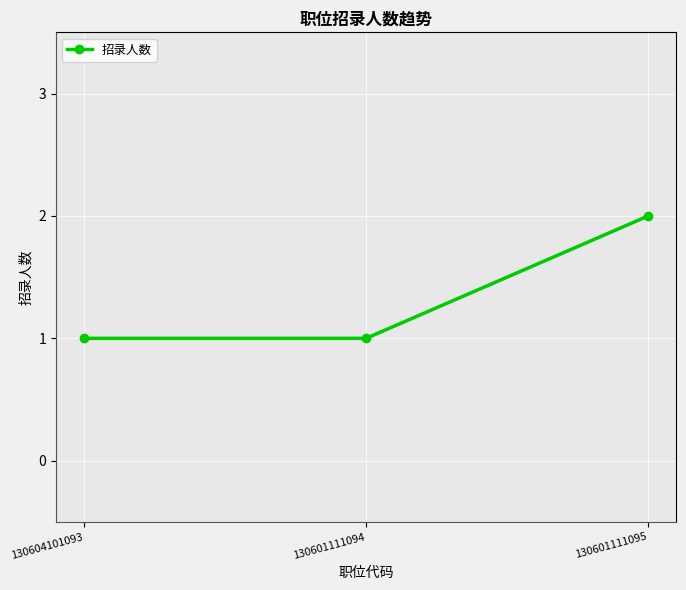

Reading left to right, transcribe all the data shown in this chart.

1	1	2